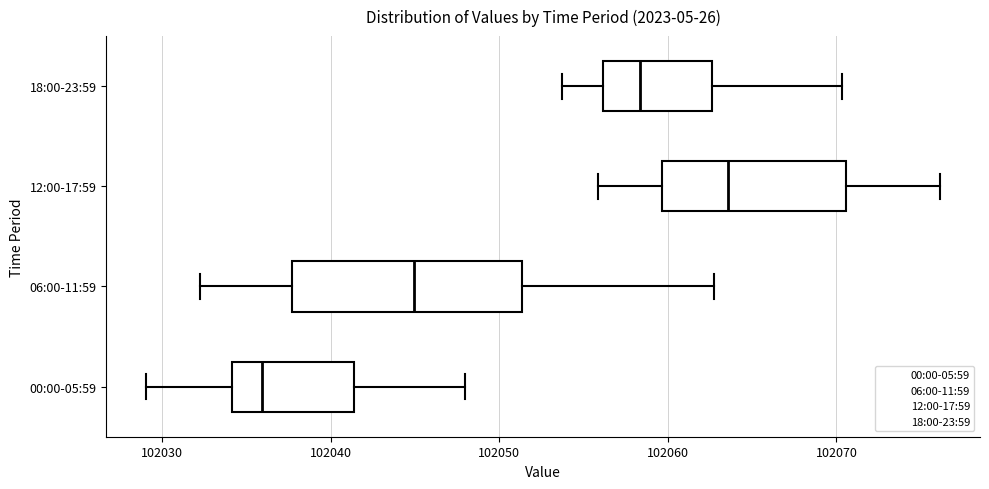

Reading bottom to top, read every box against the x-axis: the position of its median line, the range the box covers, and the ends of its whiskers. The values are not printed on the chart, so give them approximately, as read against the axis.

00:00-05:59: median 102036, box 102034 to 102041, whiskers 102029 to 102048
06:00-11:59: median 102045, box 102038 to 102051, whiskers 102032 to 102063
12:00-17:59: median 102064, box 102060 to 102071, whiskers 102056 to 102076
18:00-23:59: median 102058, box 102056 to 102063, whiskers 102054 to 102070